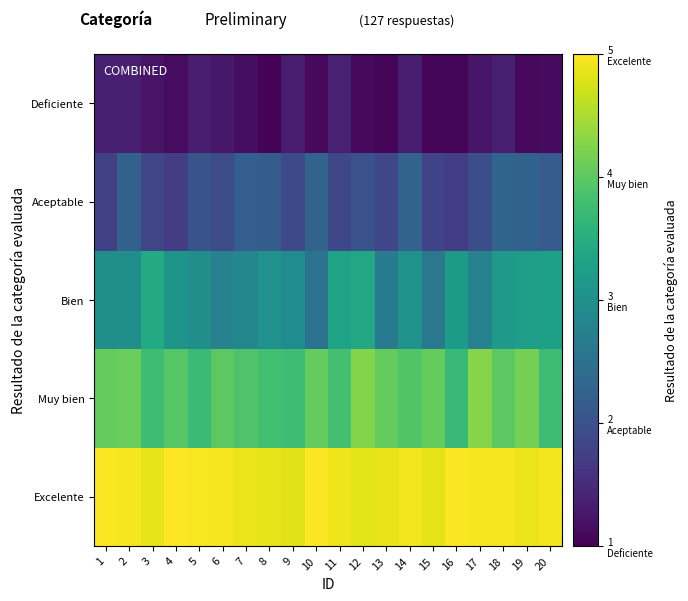

Which category has the lowest value across all series?

8